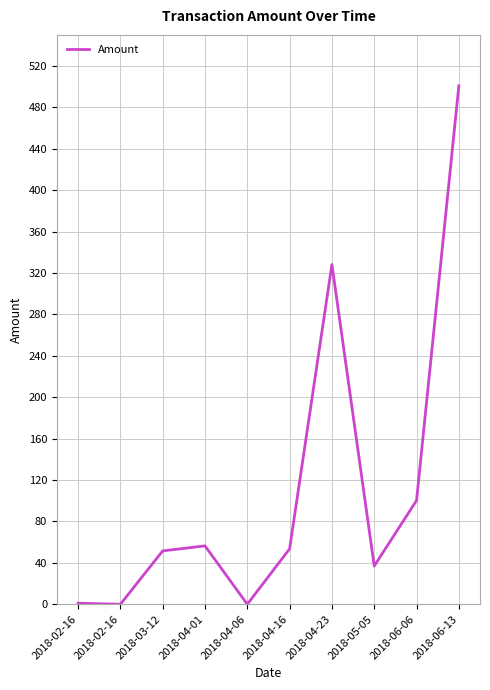

How many lines are shown in the chart?

1